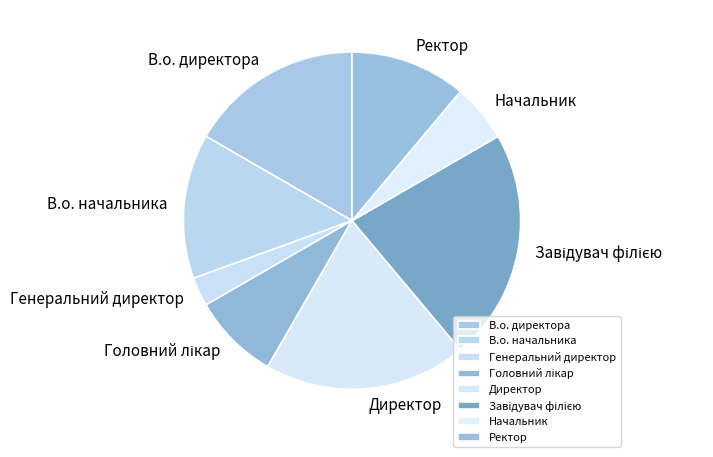

Is В.о. директора the majority of the pie?

No